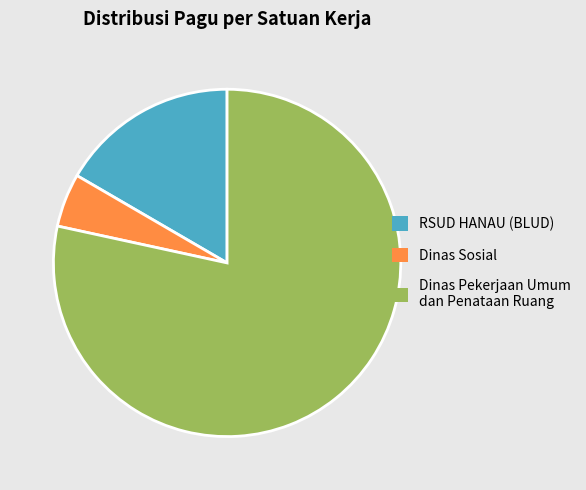

Does any single category account for the majority?

Yes